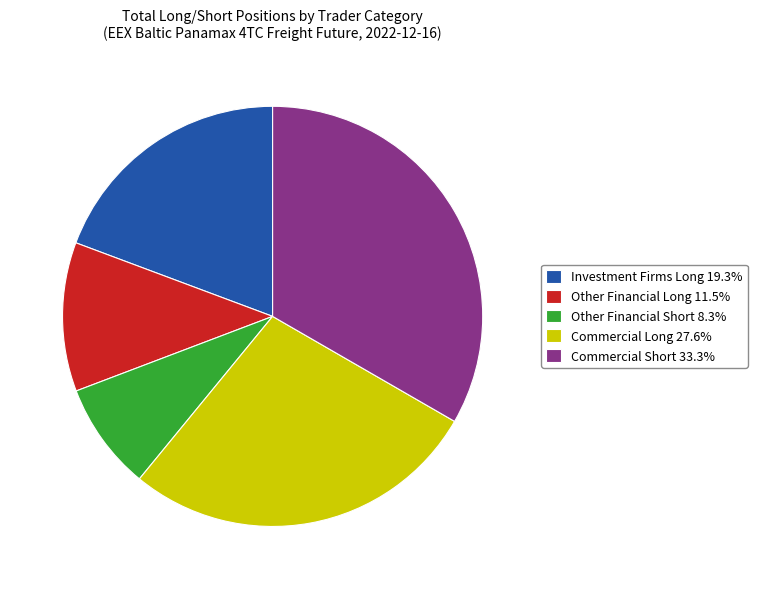

True or false: Commercial Short accounts for 33% of the total.

True